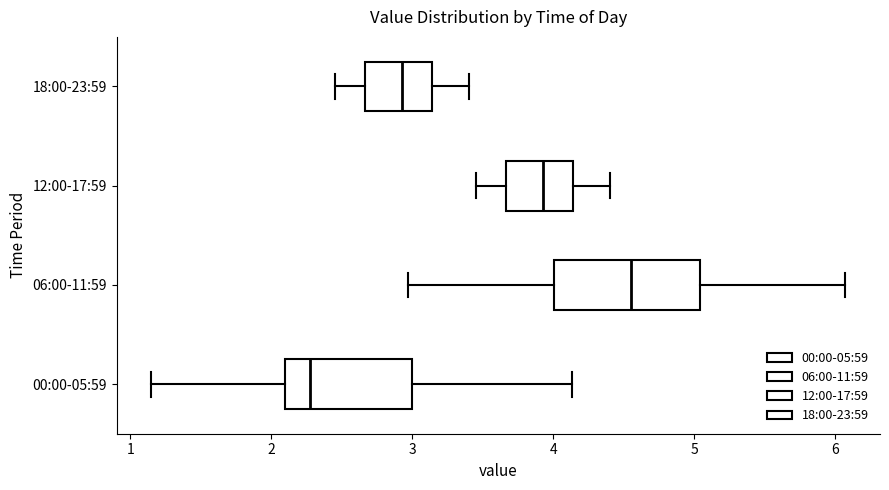

Reading bottom to top, read every box against the x-axis: the position of its median line, the range the box covers, and the ends of its whiskers. The values are not printed on the chart, so give them approximately, as read against the axis.

00:00-05:59: median 2.3, box 2.1 to 3.0, whiskers 1.2 to 4.1
06:00-11:59: median 4.6, box 4.0 to 5.0, whiskers 3.0 to 6.1
12:00-17:59: median 3.9, box 3.7 to 4.1, whiskers 3.5 to 4.4
18:00-23:59: median 2.9, box 2.7 to 3.1, whiskers 2.5 to 3.4